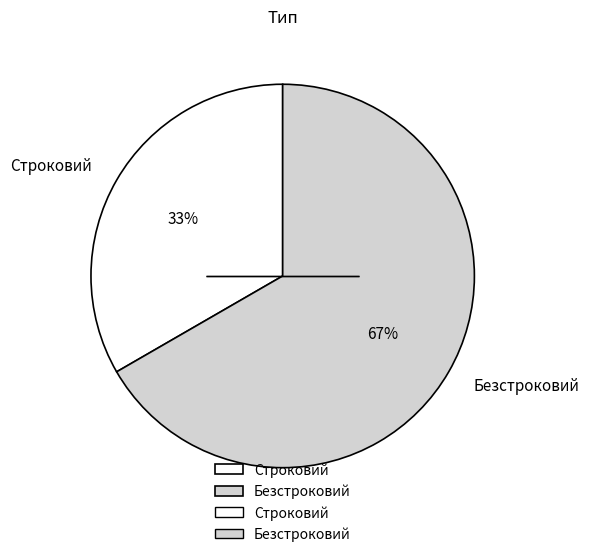

Which category has the smallest portion of the pie?

Строковий